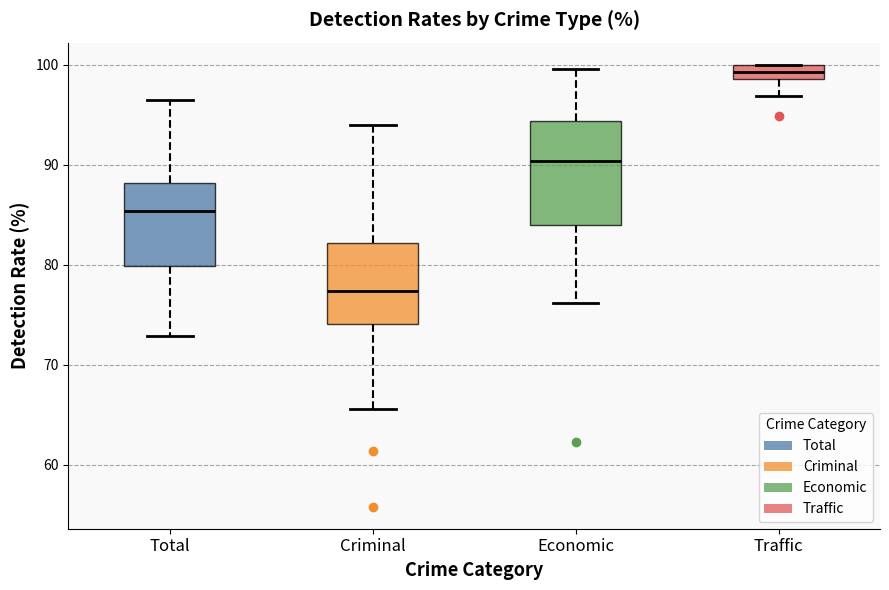

Which box has the lowest median line?

Criminal